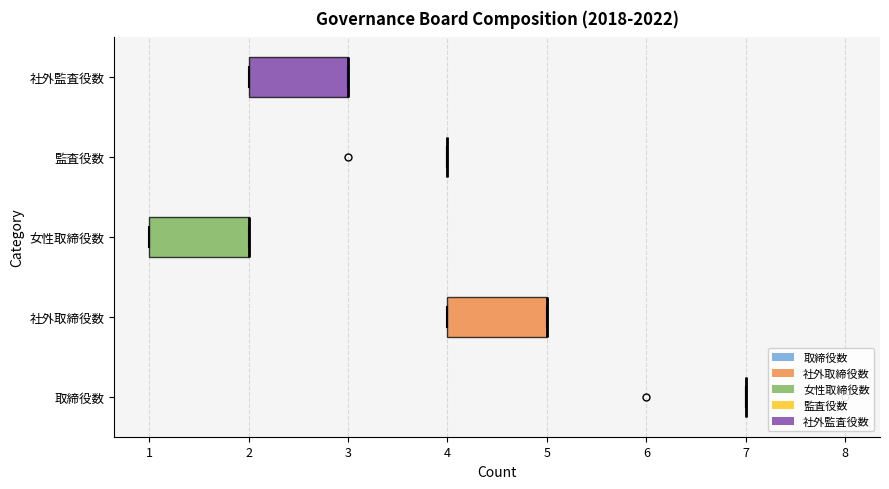

Reading bottom to top, read every box against the x-axis: the position of its median line, the range the box covers, and the ends of its whiskers. The values are not printed on the chart, so give them approximately, as read against the axis.

取締役数: box collapsed to a line at 7, whiskers 7 to 7
社外取締役数: median 5 (drawn on the box's right edge), box 4 to 5, whiskers 4 to 5
女性取締役数: median 2 (drawn on the box's right edge), box 1 to 2, whiskers 1 to 2
監査役数: box collapsed to a line at 4, whiskers 4 to 4
社外監査役数: median 3 (drawn on the box's right edge), box 2 to 3, whiskers 2 to 3